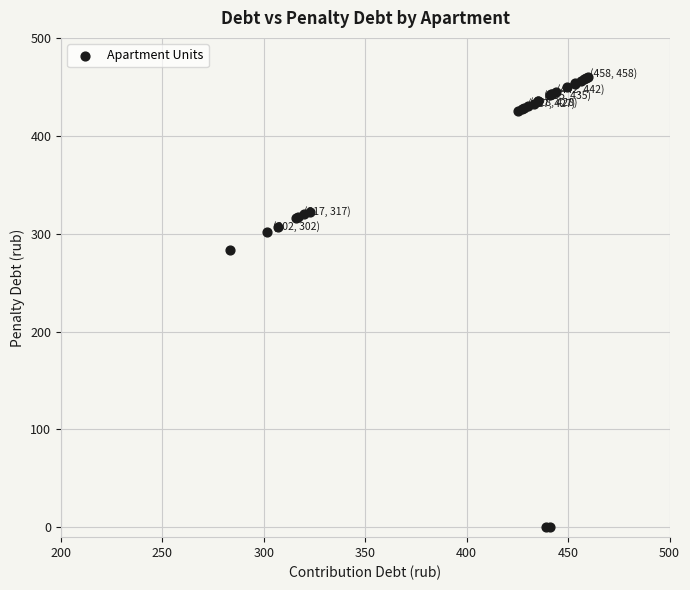

What Y value in the scatter plot is closest to 229?

283.2